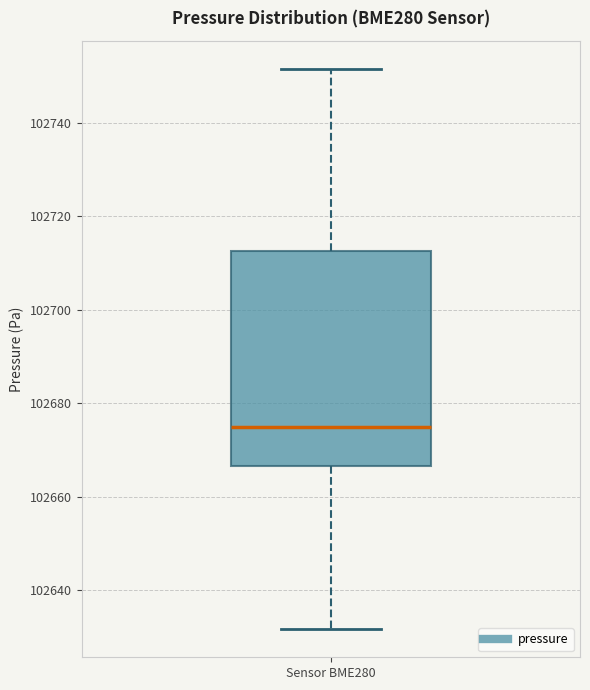

Read this box plot against the y-axis: the position of the median line, the range covered by the box, and the ends of both whiskers. The values are not printed on the chart, so give them approximately, as read against the axis.

median 102674, box 102666 to 102712, whiskers 102632 to 102752